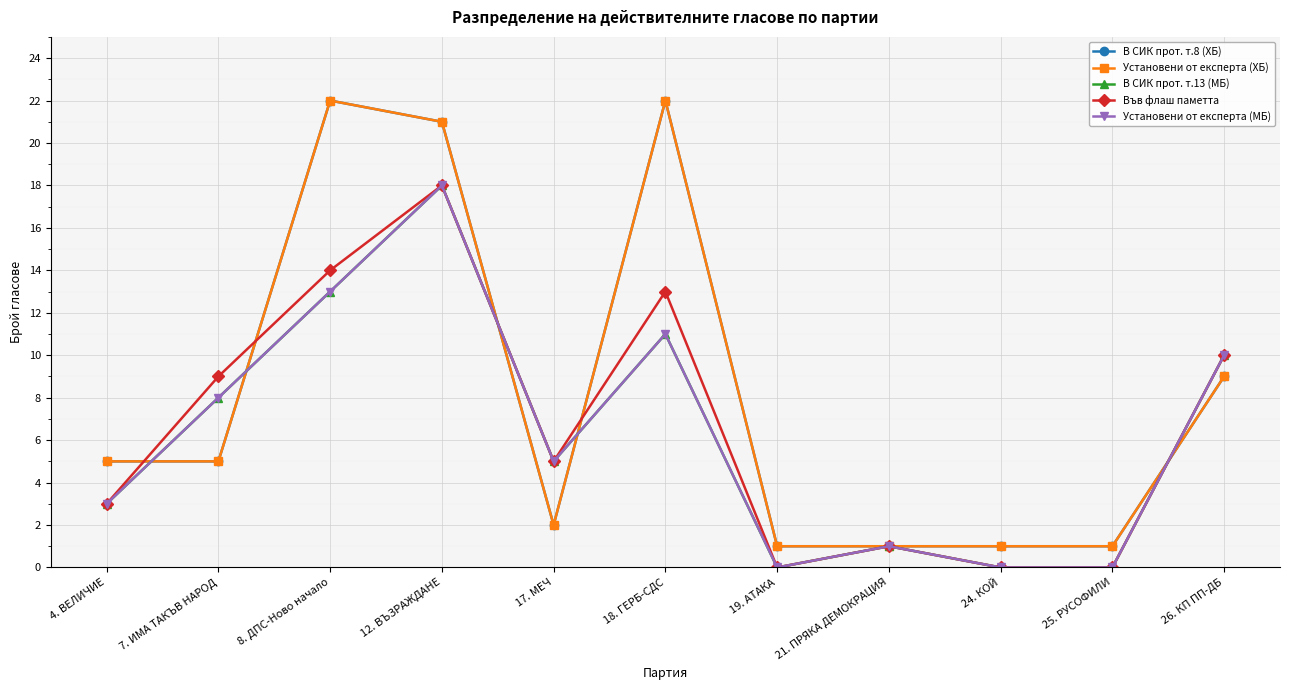

What are all the series names shown in the legend?

В СИК прот. т.8 (ХБ), Установени от експерта (ХБ), В СИК прот. т.13 (МБ), Във флаш паметта, Установени от експерта (МБ)